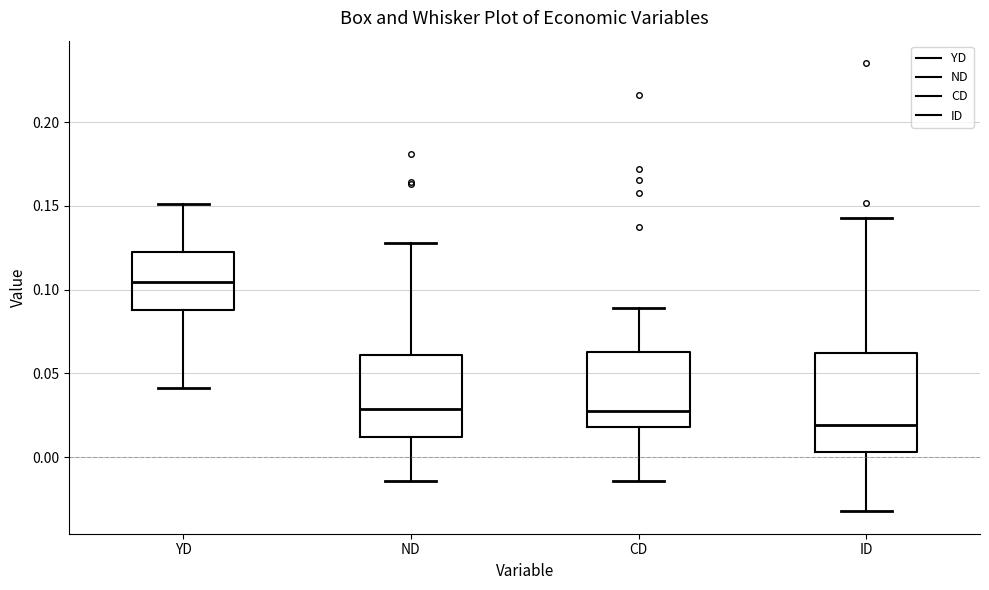

Reading left to right, transcribe this box plot: for each box, give where its median line is, the range the box spans, and where its two whiskers end, as read against the y-axis. The values are not printed on the chart, so give them approximately, as read against the axis.

YD: median 0.105, box 0.090 to 0.125, whiskers 0.040 to 0.150
ND: median 0.030, box 0.010 to 0.060, whiskers -0.015 to 0.130
CD: median 0.025, box 0.020 to 0.065, whiskers -0.015 to 0.090
ID: median 0.020, box 0.005 to 0.060, whiskers -0.030 to 0.145